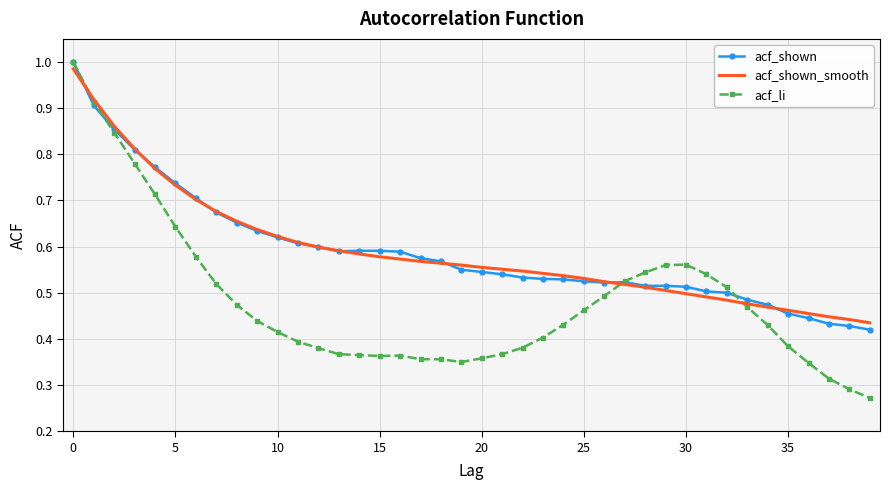

Which series has the largest range (max minus min)?

acf_li